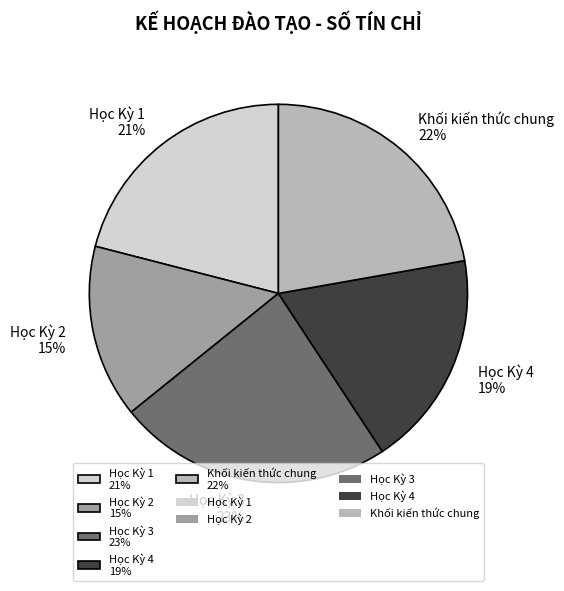

What is the ratio of the value at Học Kỳ 4 to the value at Học Kỳ 1?

0.9